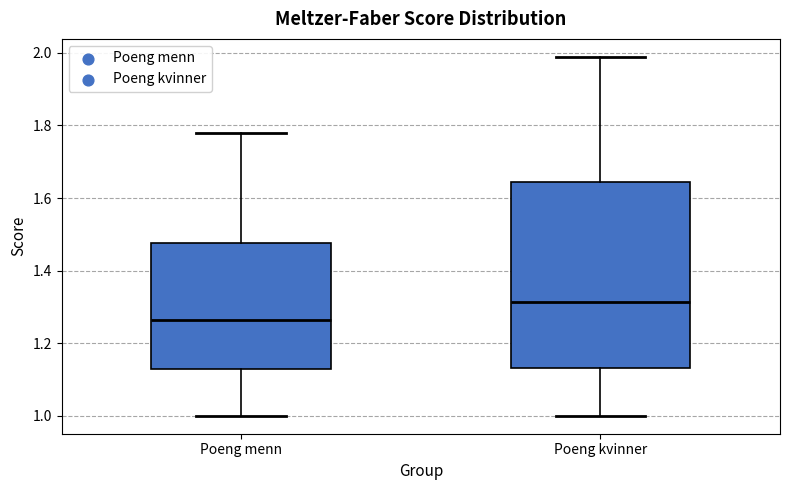

Reading left to right, read every box against the y-axis: the position of its median line, the range the box covers, and the ends of its whiskers. The values are not printed on the chart, so give them approximately, as read against the axis.

Poeng menn: median 1.26, box 1.12 to 1.48, whiskers 1.00 to 1.78
Poeng kvinner: median 1.32, box 1.14 to 1.64, whiskers 1.00 to 1.98